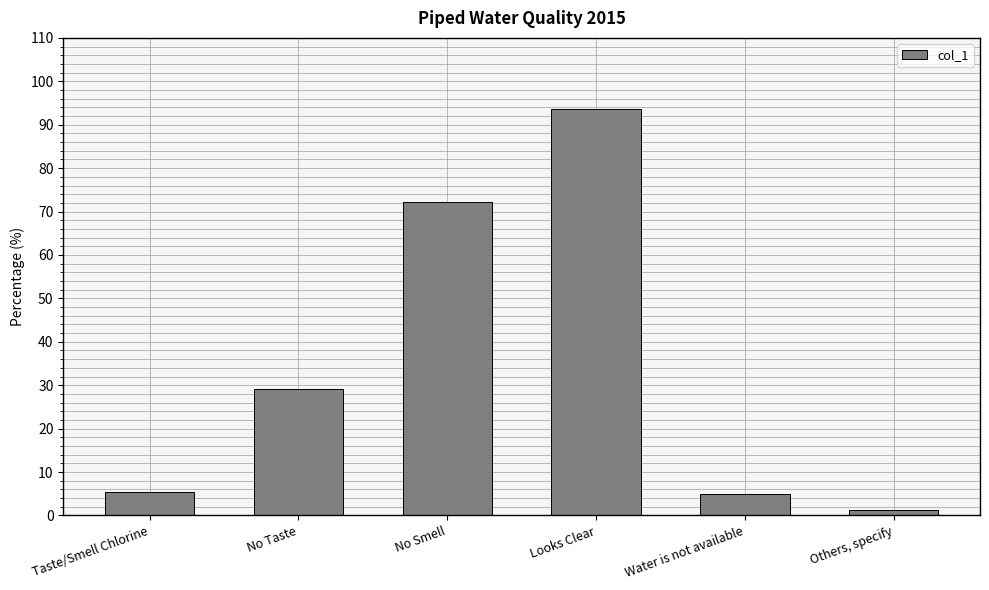

What is the average value?

34.5